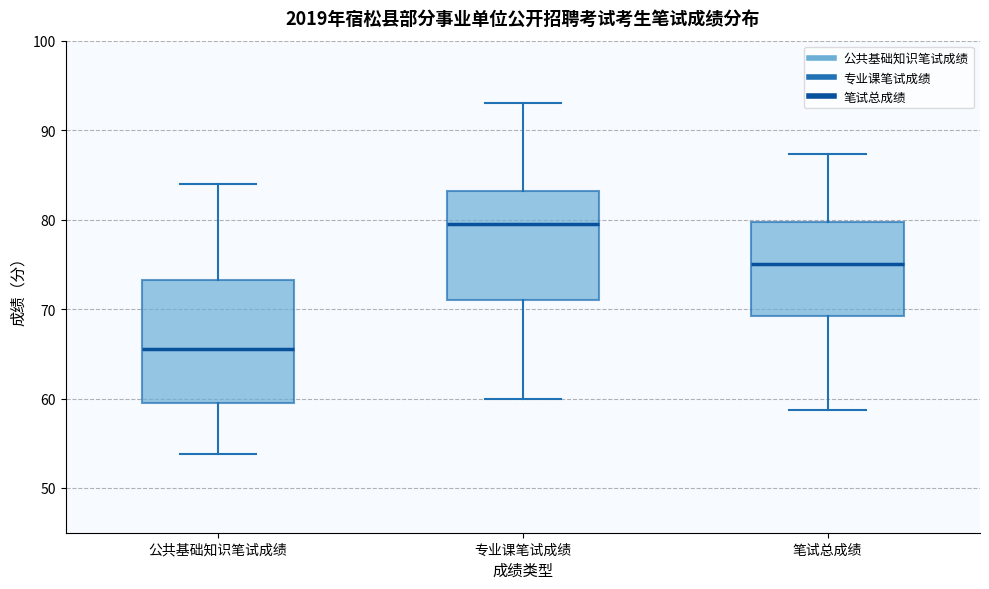

Where is the lower edge of the box for 笔试总成绩 on the y-axis? The values are not printed on the chart, so give them approximately, as read against the axis.

69